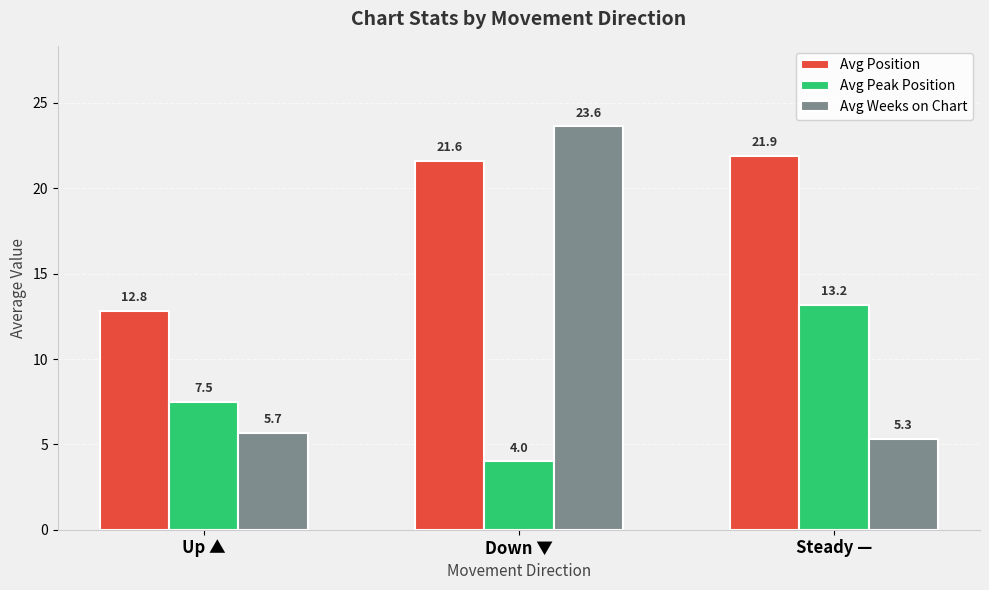

At which category is the sum across all series the highest?

Down ▼